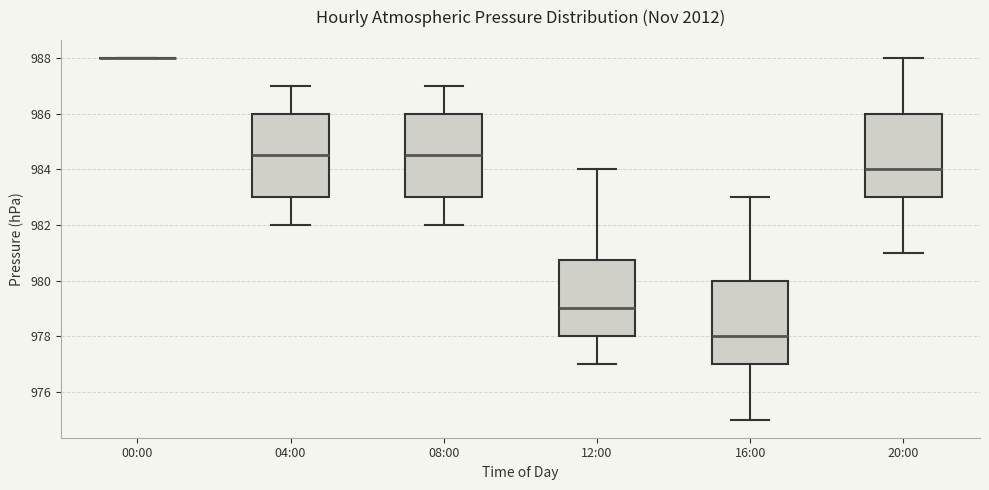

Reading left to right, read every box against the y-axis: the position of its median line, the range the box covers, and the ends of its whiskers. The values are not printed on the chart, so give them approximately, as read against the axis.

00:00: box collapsed to a line at 988.0, whiskers 988.0 to 988.0
04:00: median 984.6, box 983.0 to 986.0, whiskers 982.0 to 987.0
08:00: median 984.6, box 983.0 to 986.0, whiskers 982.0 to 987.0
12:00: median 979.0, box 978.0 to 980.8, whiskers 977.0 to 984.0
16:00: median 978.0, box 977.0 to 980.0, whiskers 975.0 to 983.0
20:00: median 984.0, box 983.0 to 986.0, whiskers 981.0 to 988.0